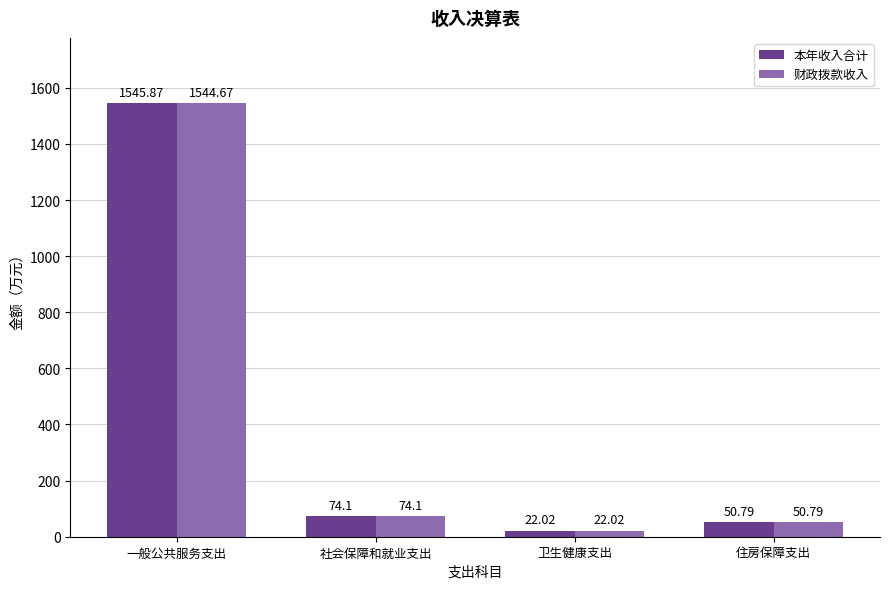

How many groups of bars are there?

4